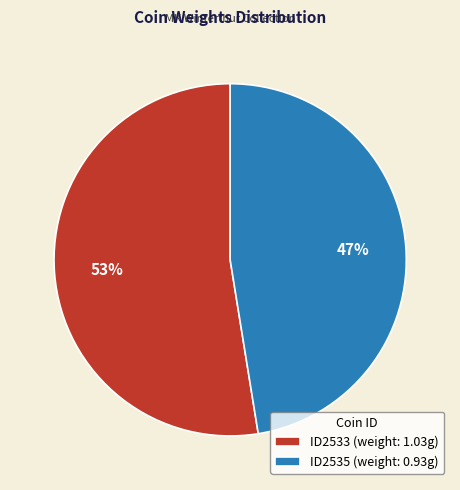

What is the smallest slice in the pie chart?

ID2535